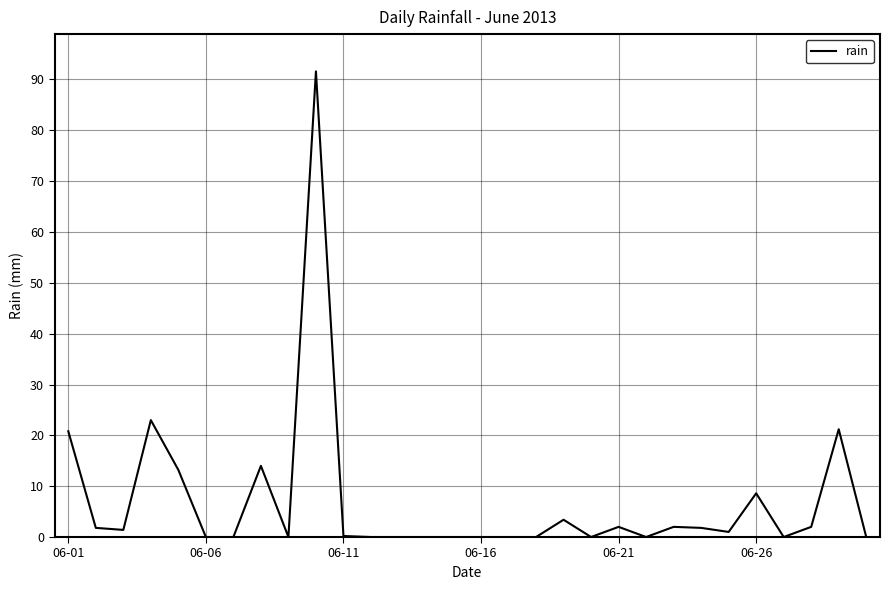

What is the maximum value shown in the chart?

91.6